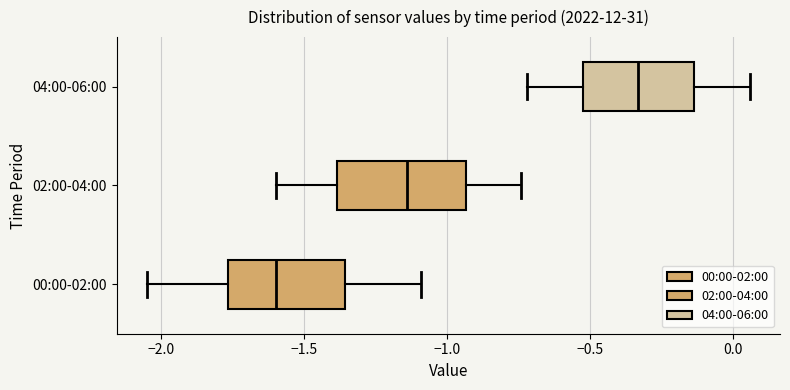

Reading bottom to top, read every box against the x-axis: the position of its median line, the range the box covers, and the ends of its whiskers. The values are not printed on the chart, so give them approximately, as read against the axis.

00:00-02:00: median -1.60, box -1.75 to -1.35, whiskers -2.05 to -1.10
02:00-04:00: median -1.15, box -1.40 to -0.95, whiskers -1.60 to -0.75
04:00-06:00: median -0.35, box -0.50 to -0.15, whiskers -0.70 to 0.05